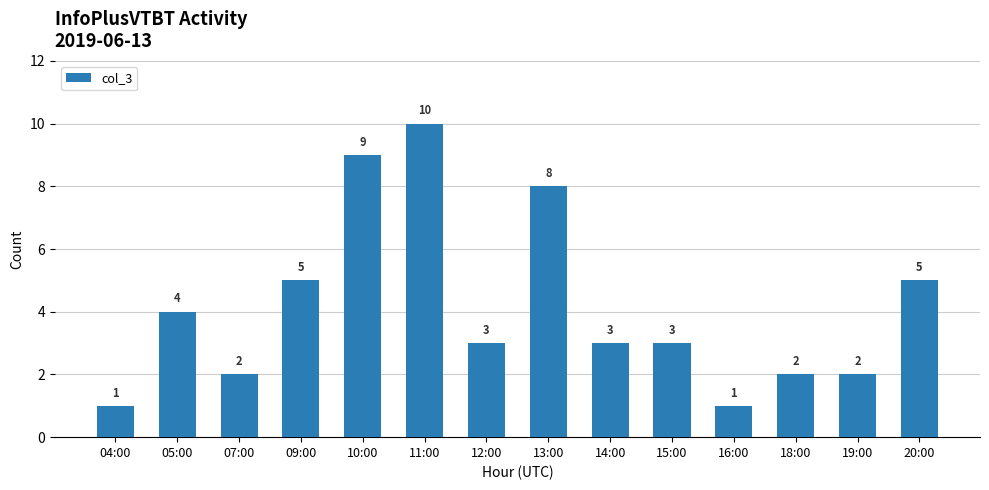

What position from the right is 15:00?

5